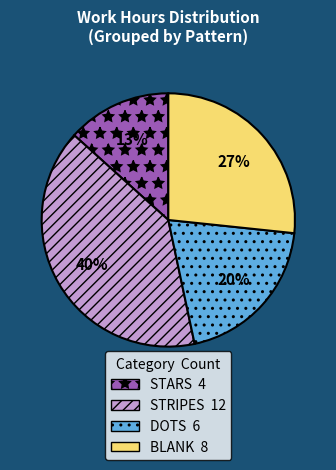

To the nearest percent, what is the difference between the largest and smallest slice percentages?

27%